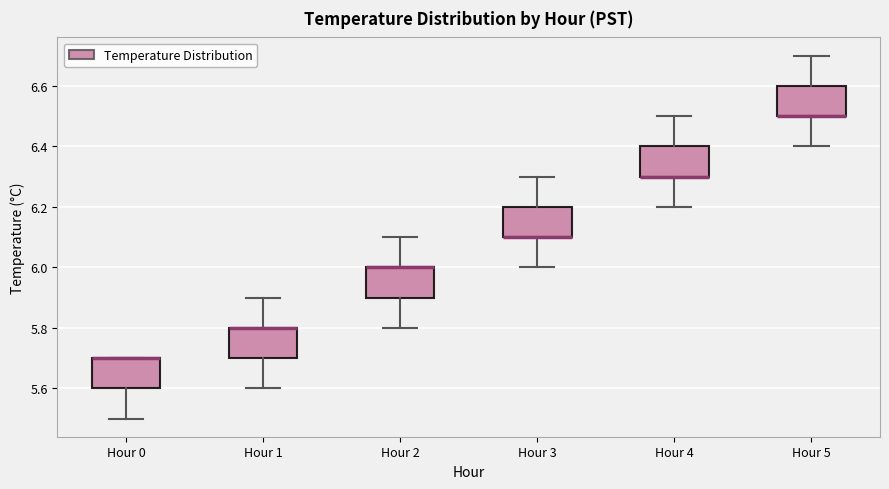

Where does the upper whisker of the box for Hour 2 end on the y-axis? The values are not printed on the chart, so give them approximately, as read against the axis.

6.1